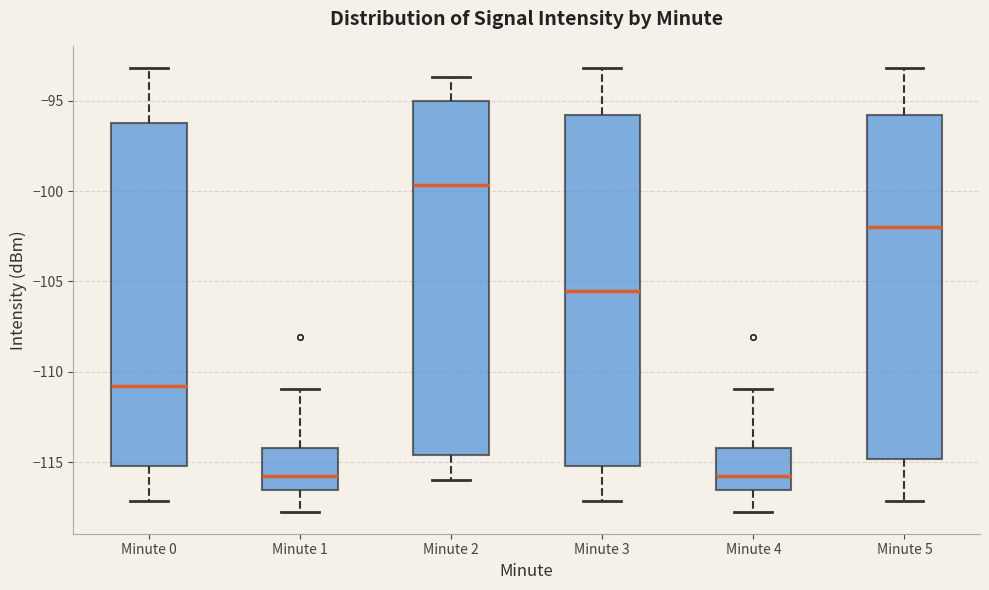

Reading left to right, transcribe this box plot: for each box, give where its median line is, the range the box spans, and where its two whiskers end, as read against the y-axis. The values are not printed on the chart, so give them approximately, as read against the axis.

Minute 0: median -111.0, box -115.0 to -96.0, whiskers -117.0 to -93.0
Minute 1: median -116.0, box -116.5 to -114.0, whiskers -117.5 to -111.0
Minute 2: median -99.5, box -114.5 to -95.0, whiskers -116.0 to -93.5
Minute 3: median -105.5, box -115.0 to -96.0, whiskers -117.0 to -93.0
Minute 4: median -116.0, box -116.5 to -114.0, whiskers -117.5 to -111.0
Minute 5: median -102.0, box -115.0 to -96.0, whiskers -117.0 to -93.0